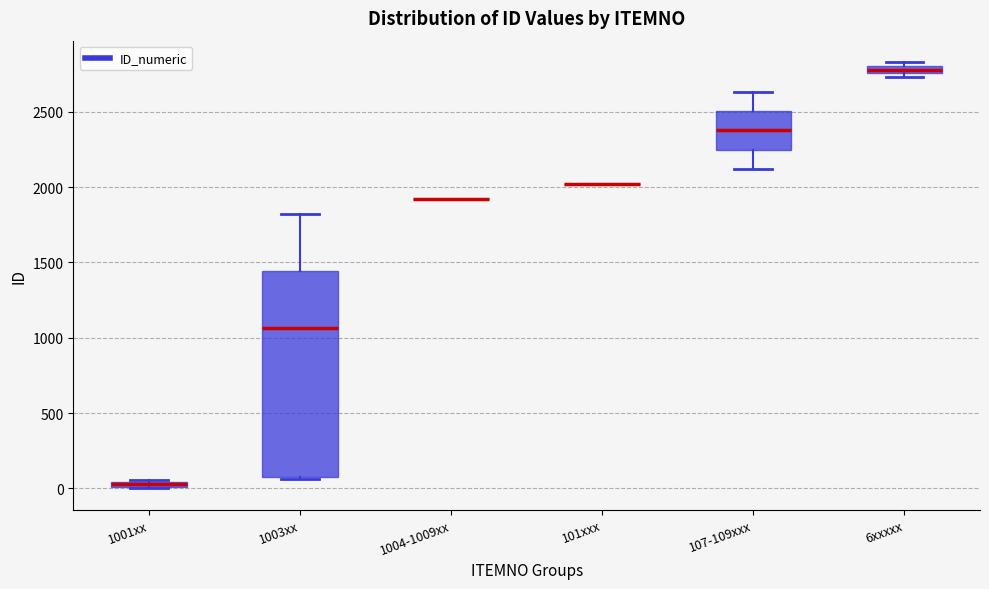

Which box is the tallest, from its lower edge to its upper edge?

1003xx